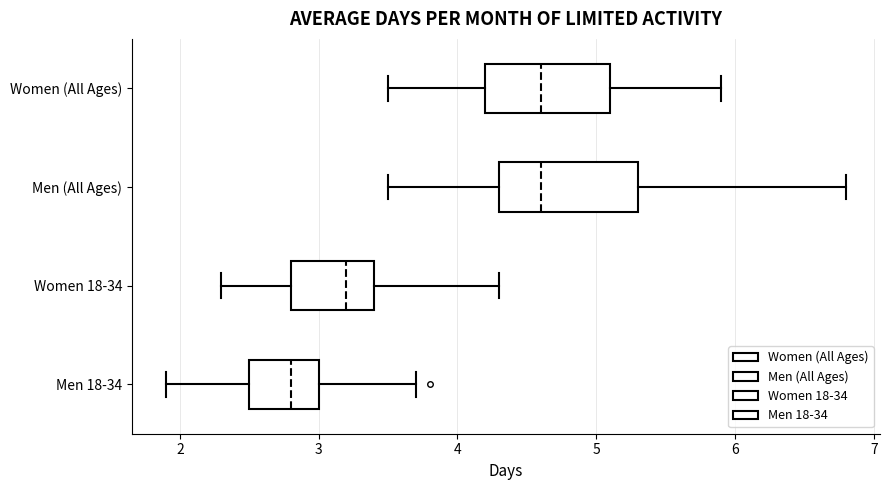

Reading bottom to top, transcribe this box plot: for each box, give where its median line is, the range the box spans, and where its two whiskers end, as read against the x-axis. The values are not printed on the chart, so give them approximately, as read against the axis.

Men 18-34: median 2.8, box 2.5 to 3.0, whiskers 1.9 to 3.7
Women 18-34: median 3.2, box 2.8 to 3.4, whiskers 2.3 to 4.3
Men (All Ages): median 4.6, box 4.3 to 5.3, whiskers 3.5 to 6.8
Women (All Ages): median 4.6, box 4.2 to 5.1, whiskers 3.5 to 5.9